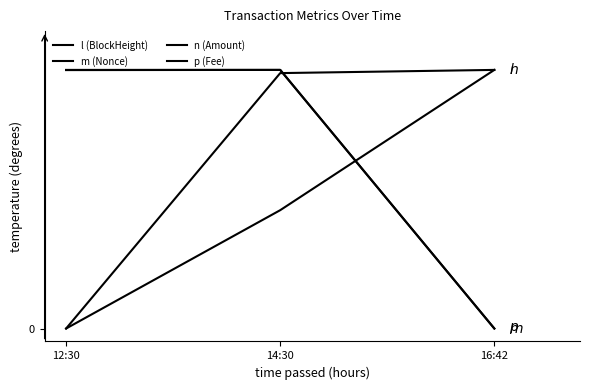

Is this an area chart (filled region under the line)?

No